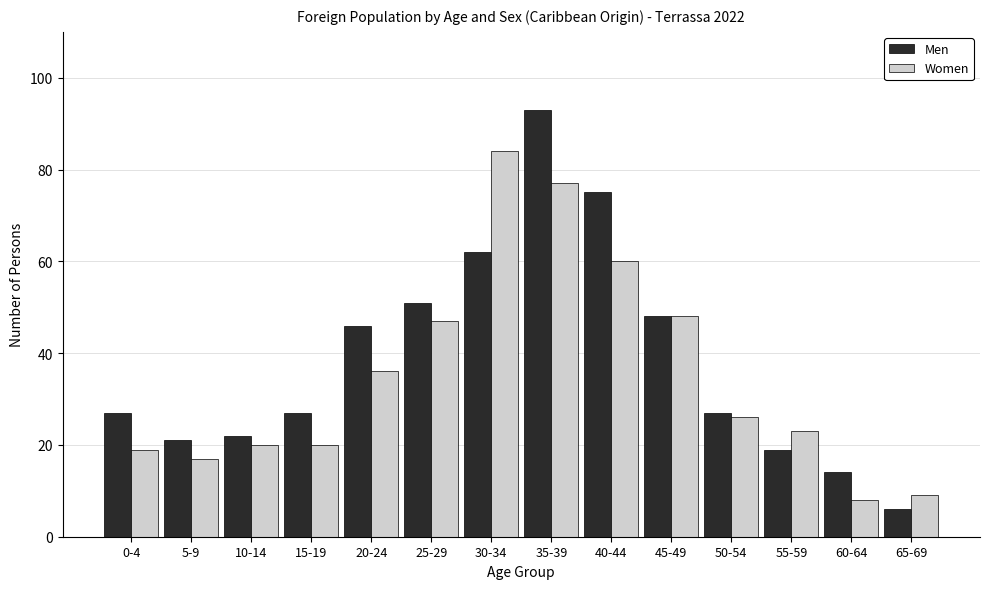

Reading right to left, extract all data points from this chart.

Men: 6	14	19	27	48	75	93	62	51	46	27	22	21	27
Women: 9	8	23	26	48	60	77	84	47	36	20	20	17	19